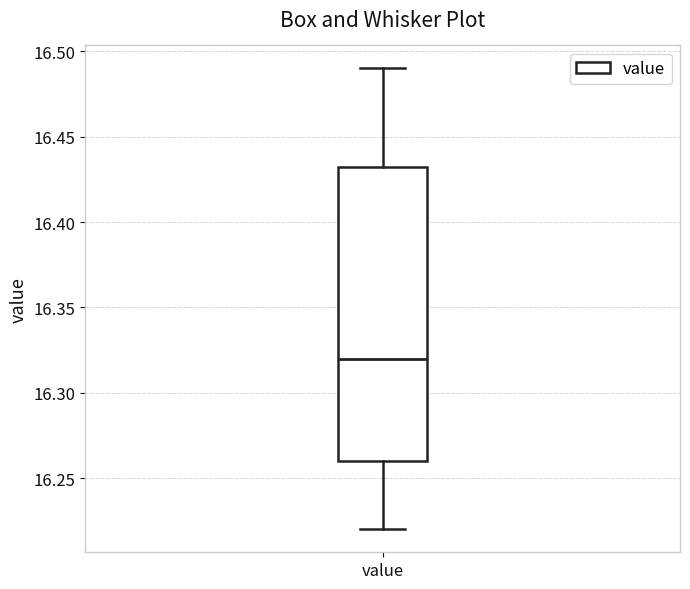

Transcribe this box plot: give where the median line is, the range the box spans, and where the two whiskers end, as read against the y-axis. The values are not printed on the chart, so give them approximately, as read against the axis.

median 16.320, box 16.260 to 16.435, whiskers 16.220 to 16.490